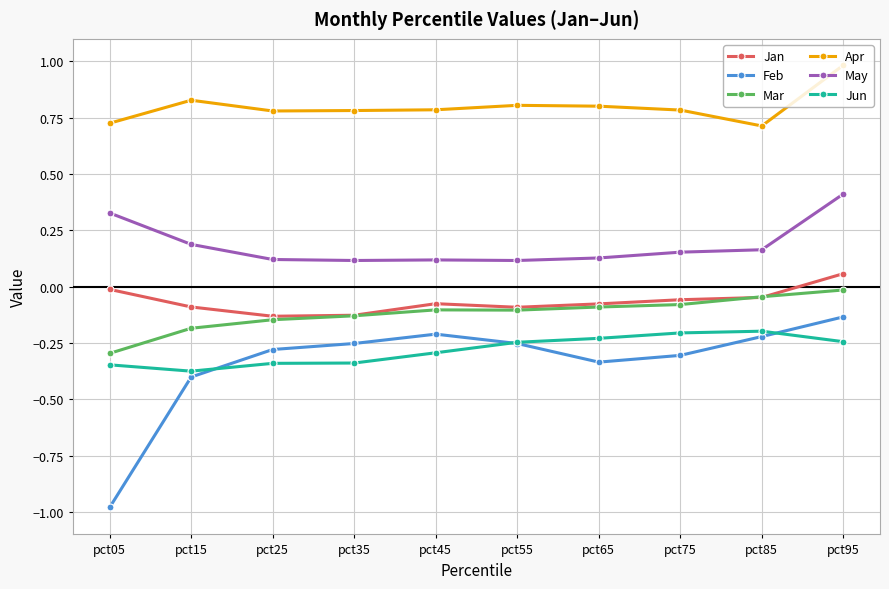

Count the number of data series in this chart.

6